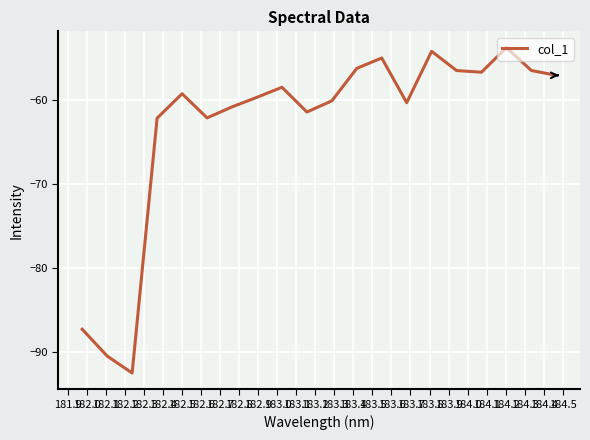

What is the smallest value displayed?

-92.5